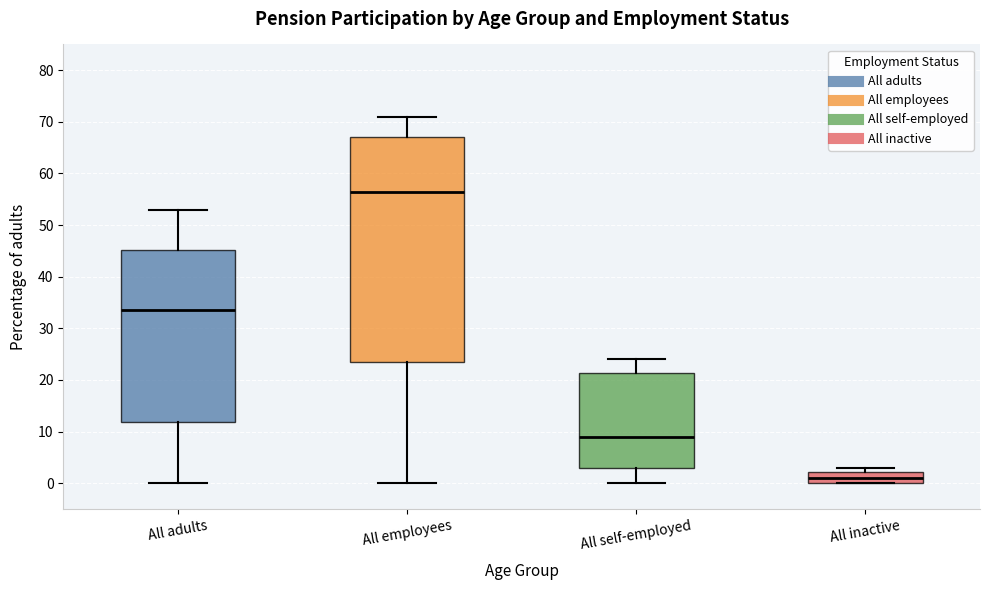

Which box has the highest median line?

All employees